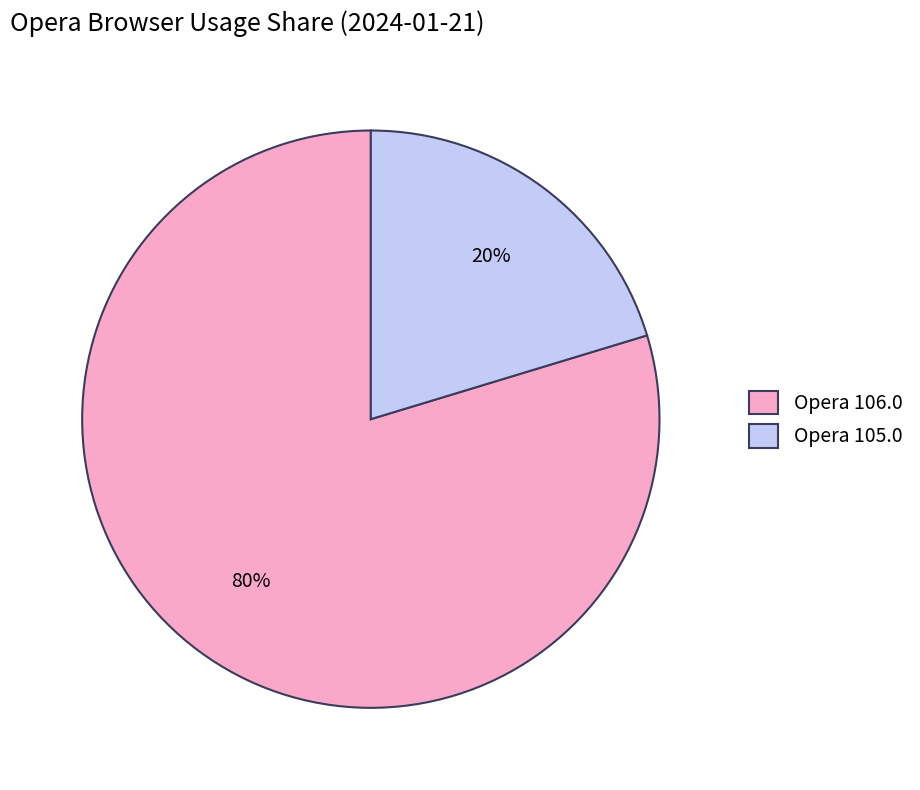

To the nearest percent, what is the combined percentage of Opera 106.0 and Opera 105.0?

100%